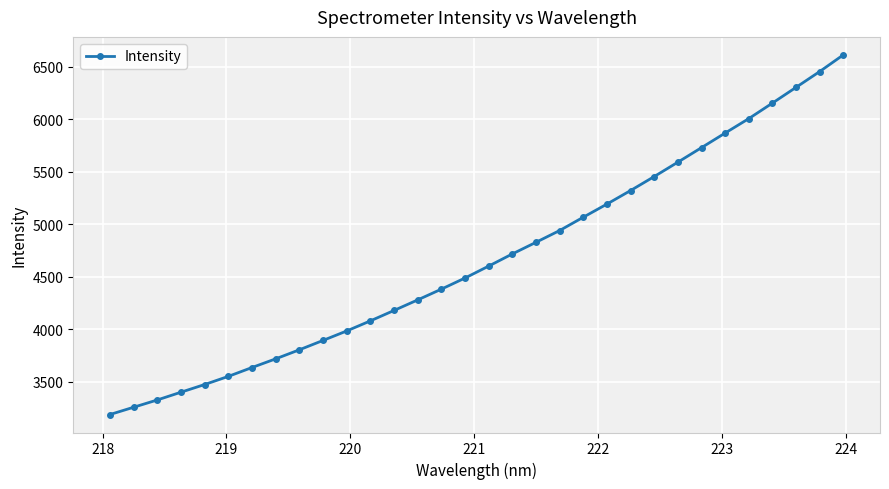

Does the chart have visible grid lines?

Yes